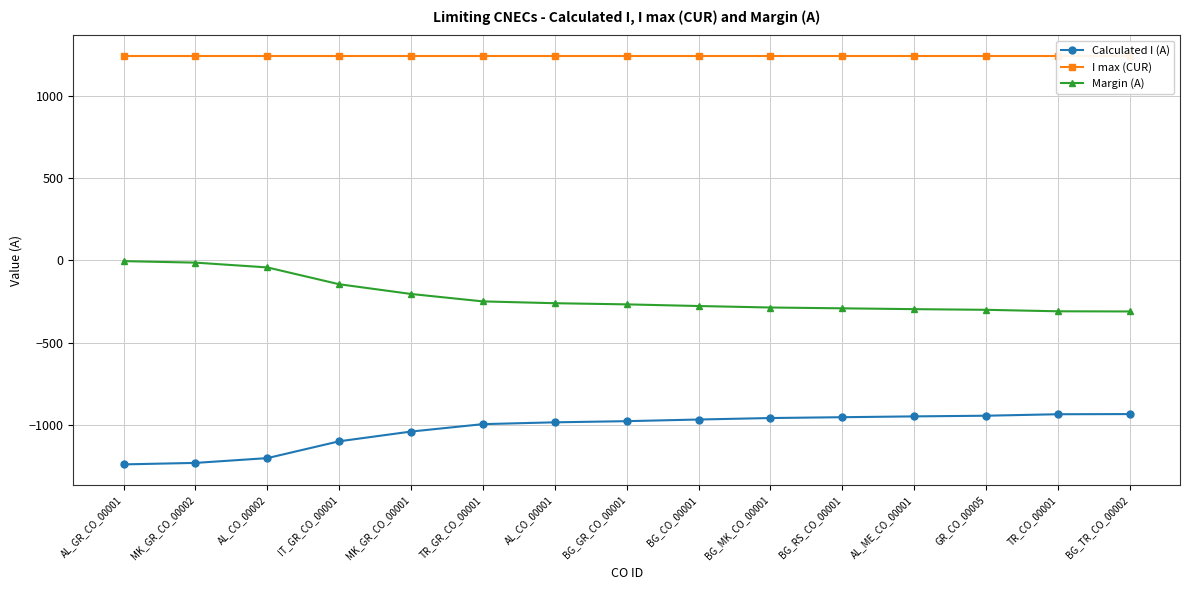

What is the label of the 11th point from the left?

BG_RS_CO_00001